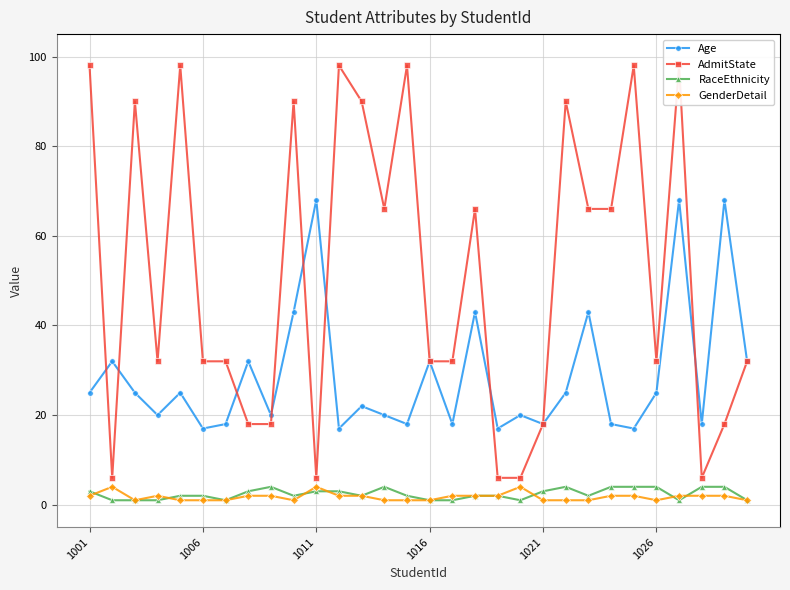

True or false: RaceEthnicity has a value of 2 at 17.

True